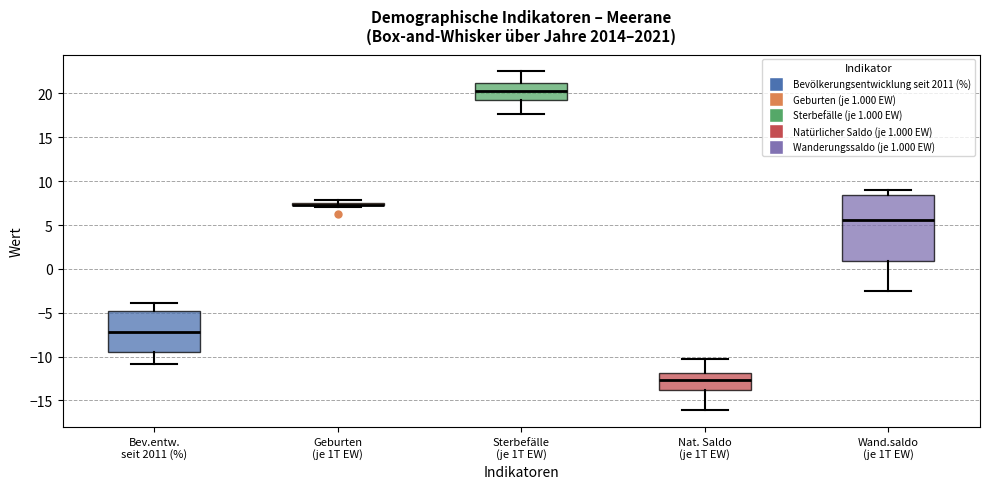

Comparing the boxes themselves (not the whiskers), which one is the tallest?

Wand.saldo (je 1T EW)